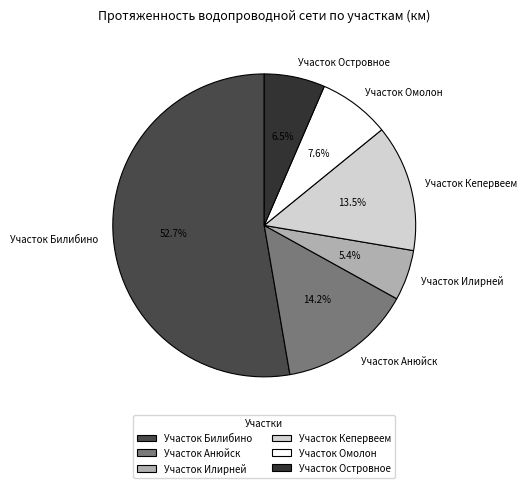

Which category has the smallest portion of the pie?

Участок Илирней